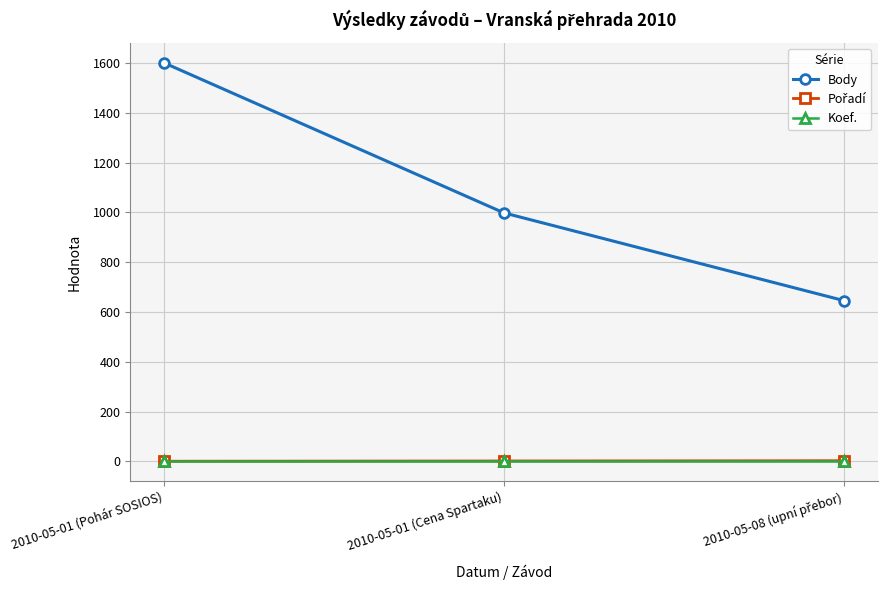

The Body series shows 1600 at 2010-05-01 (Pohár SOSIOS). True or false?

True